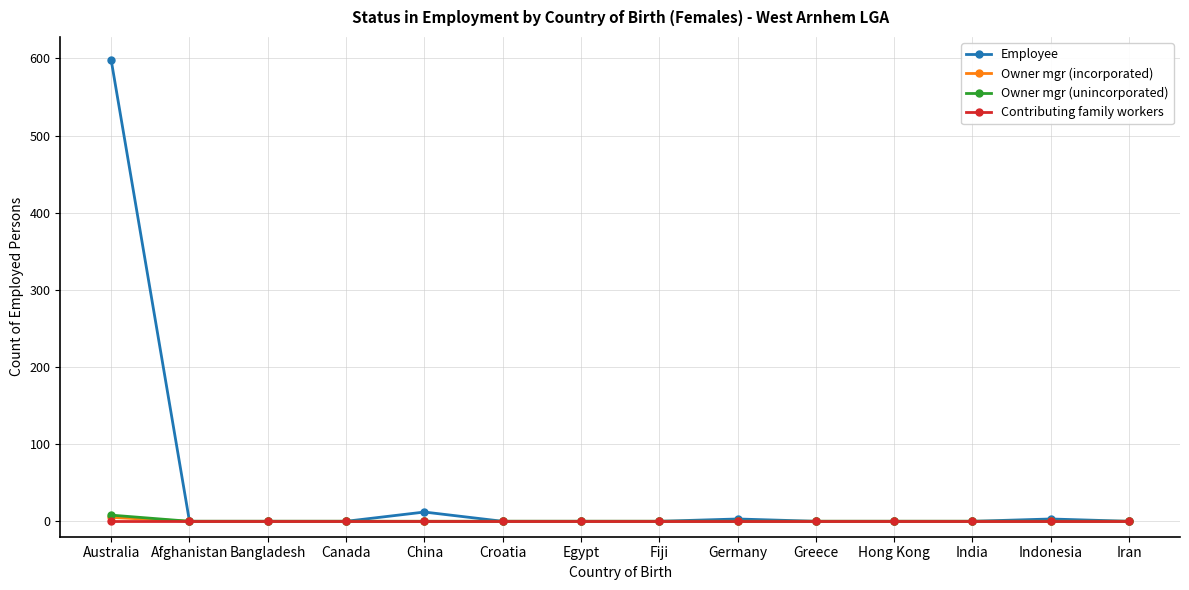

What are all the series names shown in the legend?

Employee, Owner mgr (incorporated), Owner mgr (unincorporated), Contributing family workers